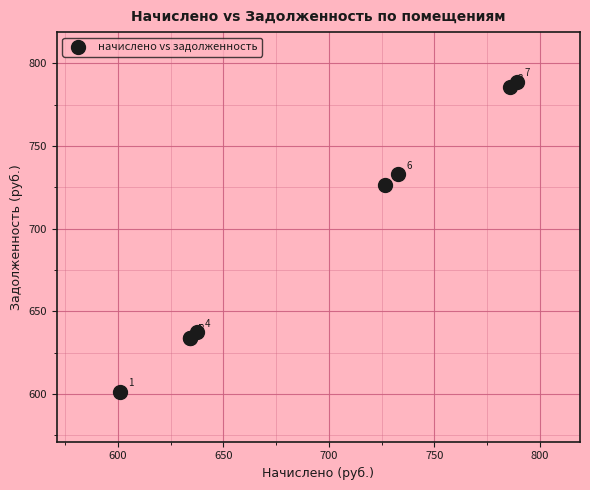

What Y value in the scatter plot is closest to 695?

726.3